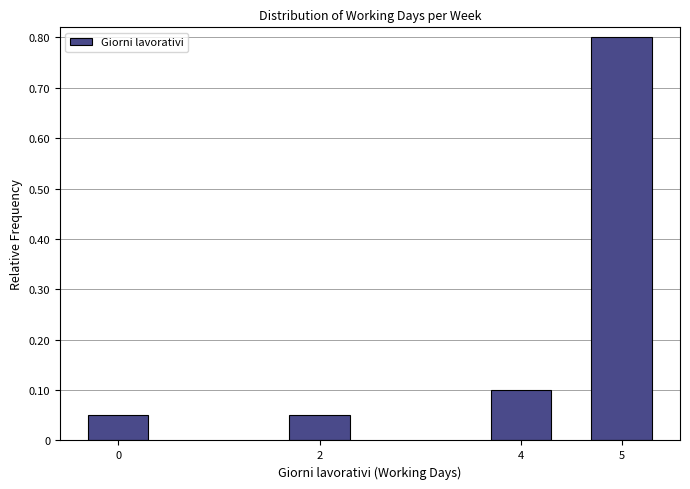

Is it true that the value at 5 is 0.5?

False